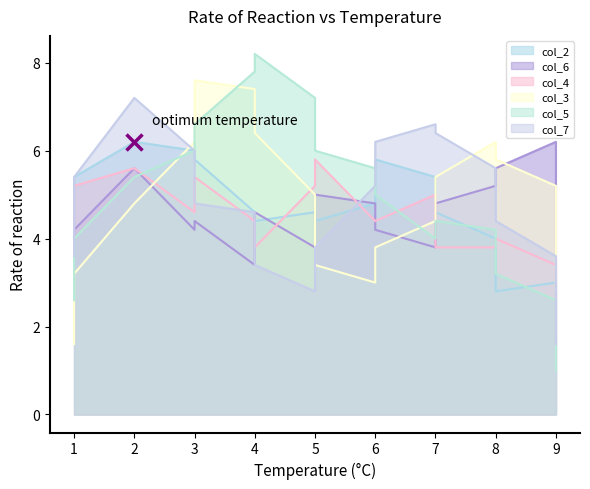

Between 9 and 8, which is larger?

9